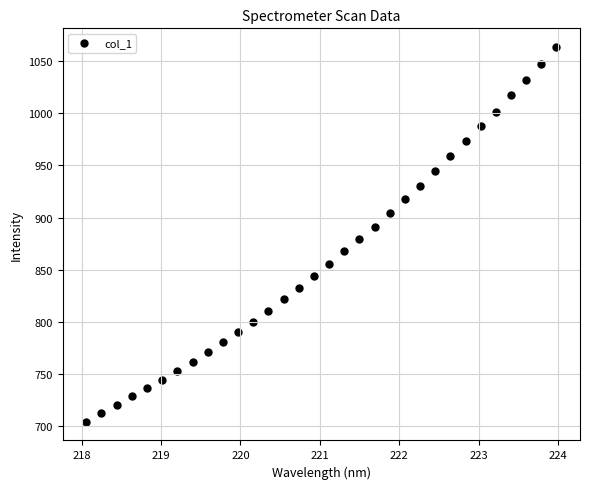

What is the range of X values (max minus min)?

5.9